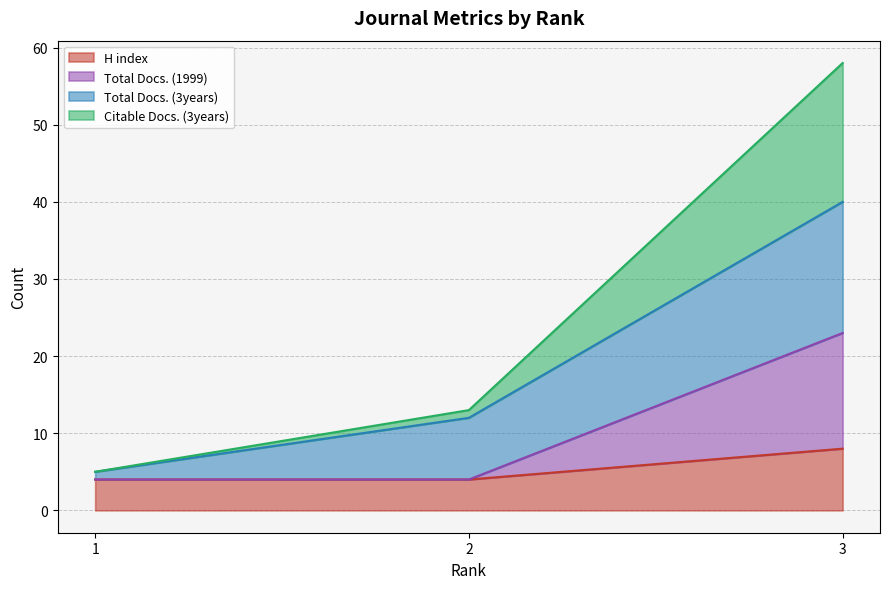

Does the chart have visible grid lines?

Yes